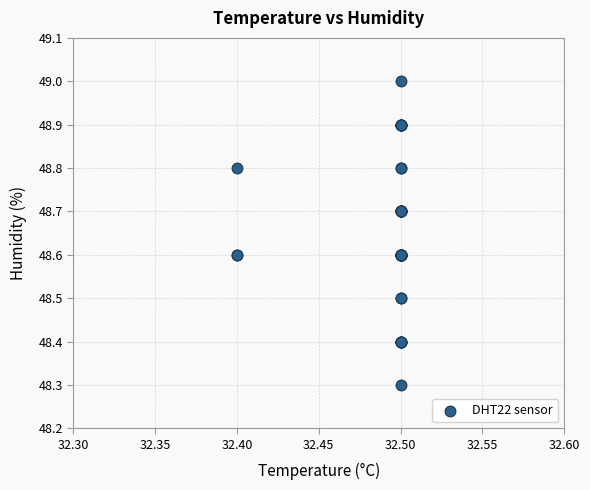

What Y value in the scatter plot is closest to 48?

48.3